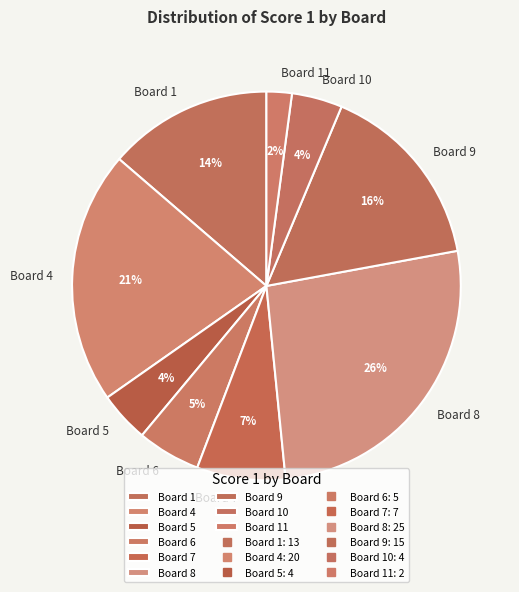

To the nearest percent, what percentage of the pie is Board 4?

21%